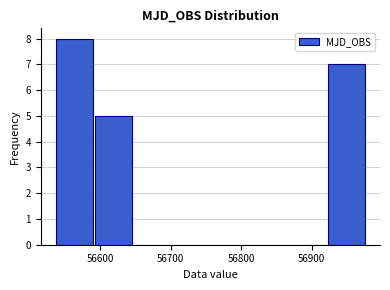

What is the height of the bar covering 56590 to 56650 on the x-axis? Neither the bar edges nor the heights are printed on the chart, so give them approximately, as read against the axes.

5